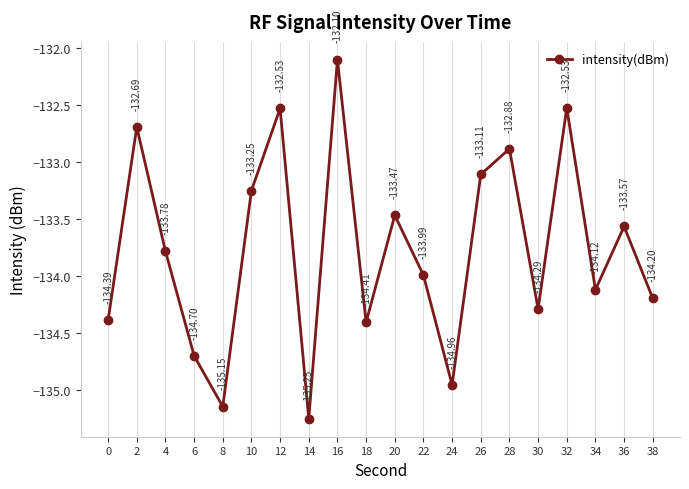

Does the chart display data point markers on the line(s)?

Yes